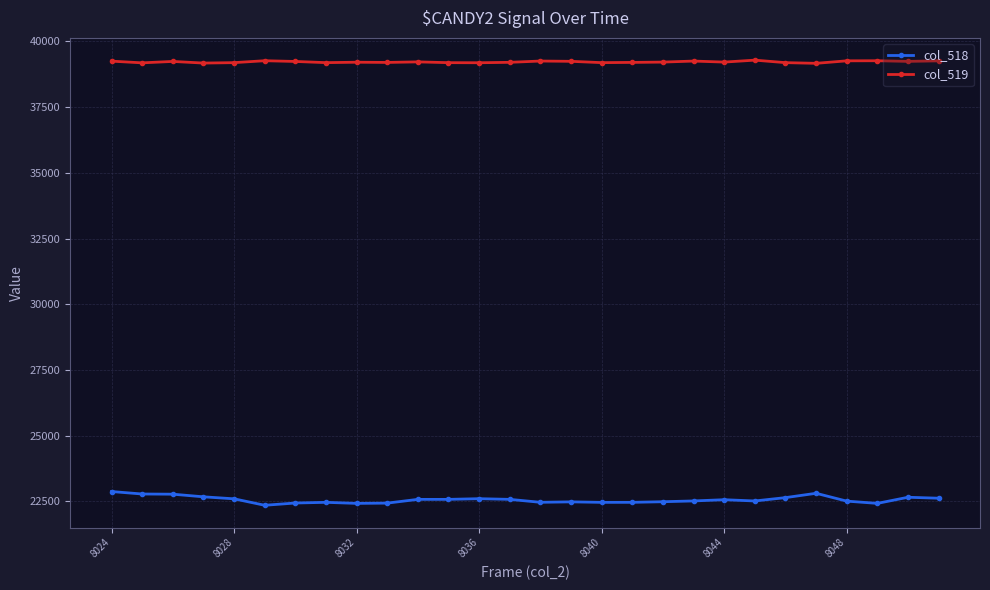

What is the maximum value for col_519?

39290